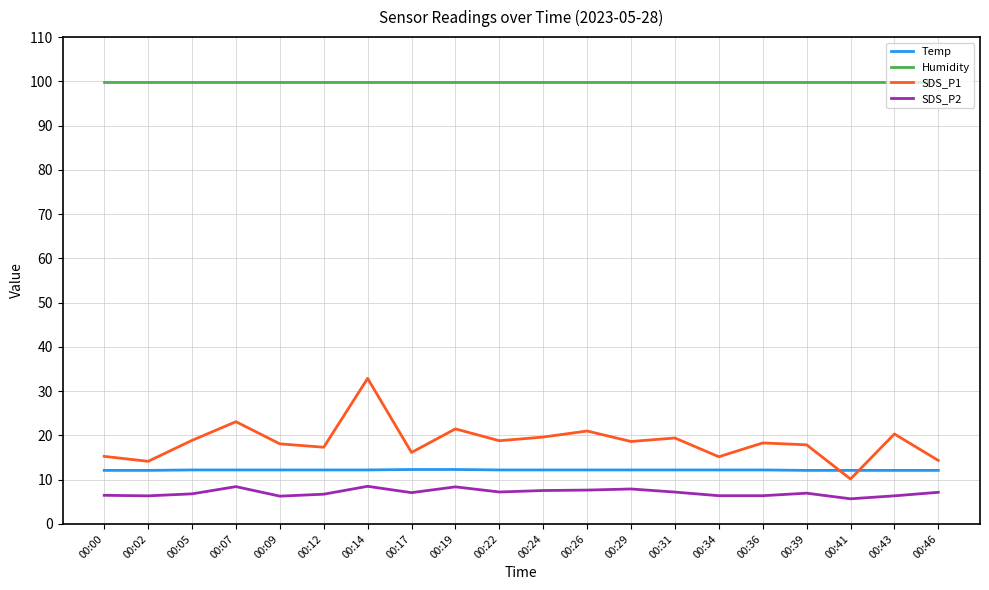

What is the average value of the SDS_P1 series?

18.6